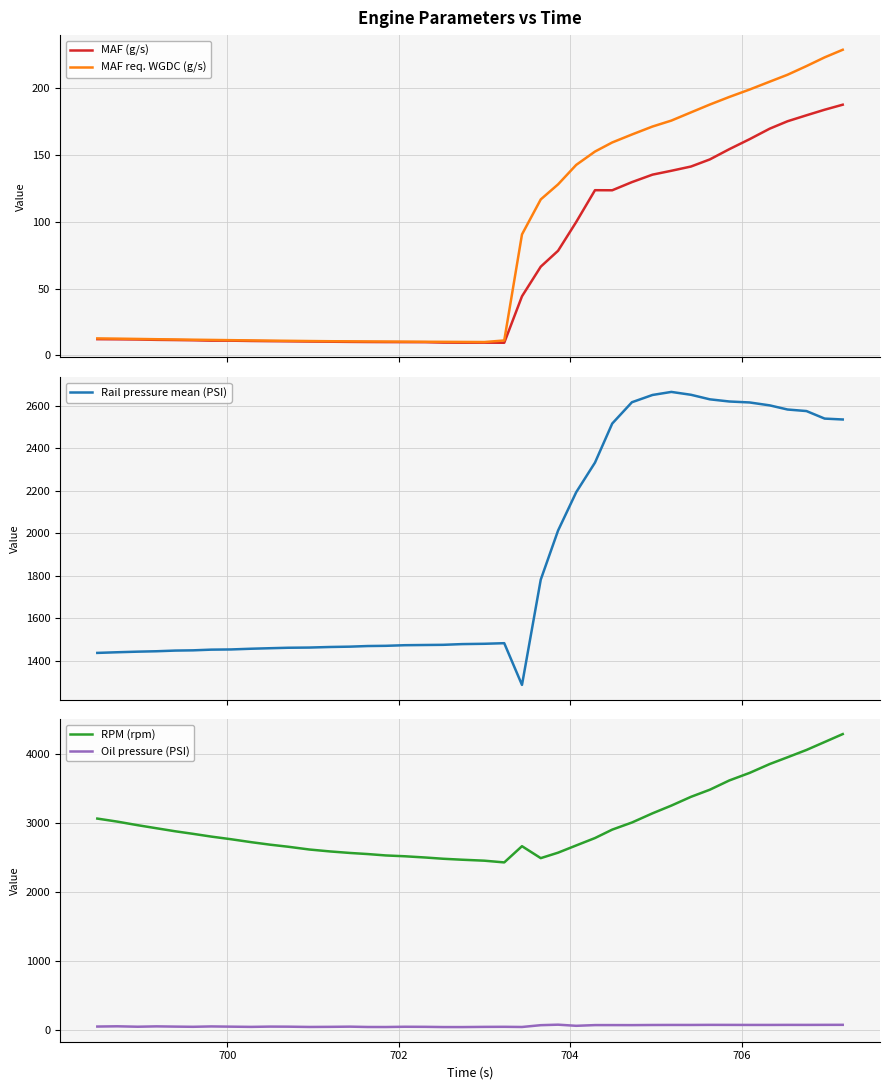

How many series are shown in this chart?

5